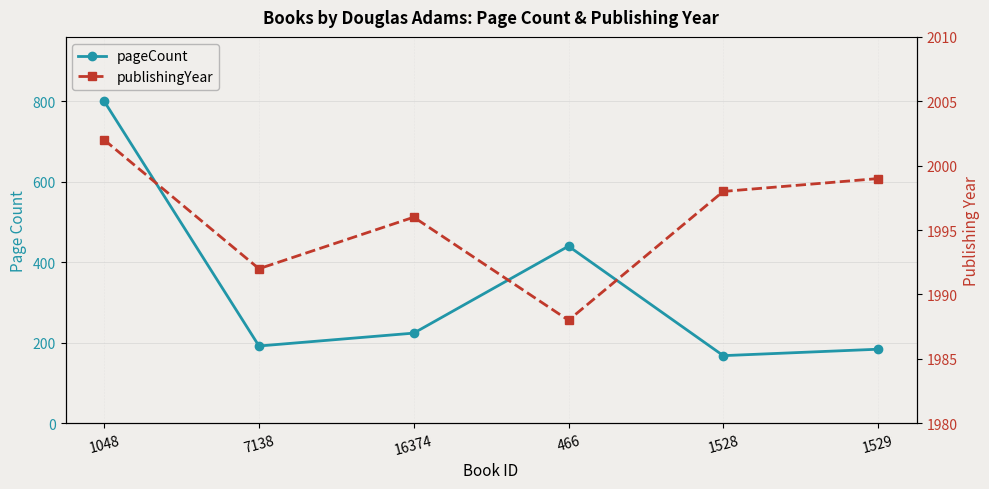

Which series changed the most between 1048 and 1528?

pageCount